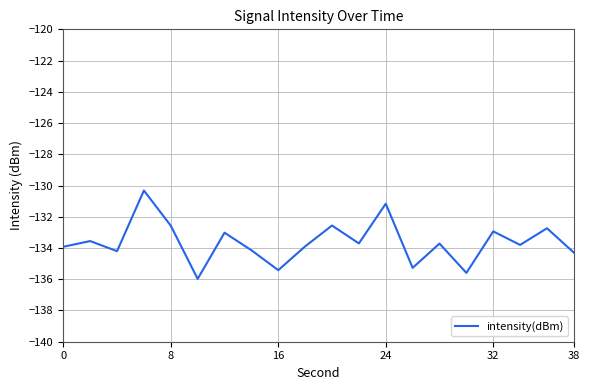

What is the minimum value shown in the chart?

-136.0